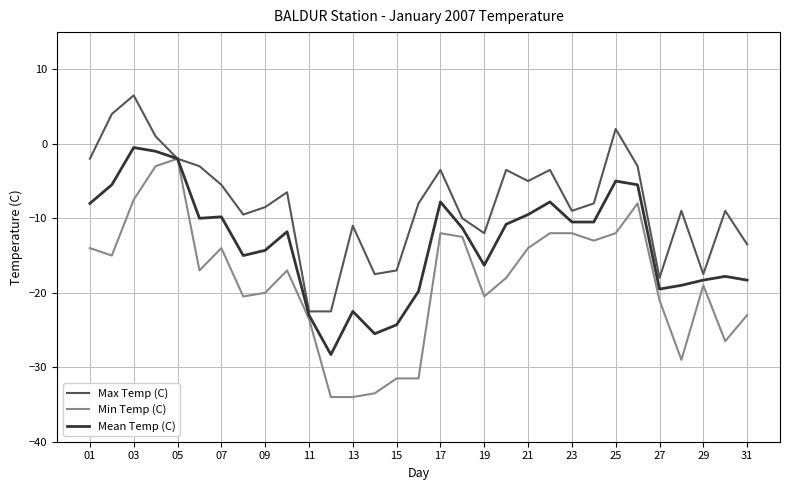

What is the lowest value of the Mean Temp (C) series?

-28.3